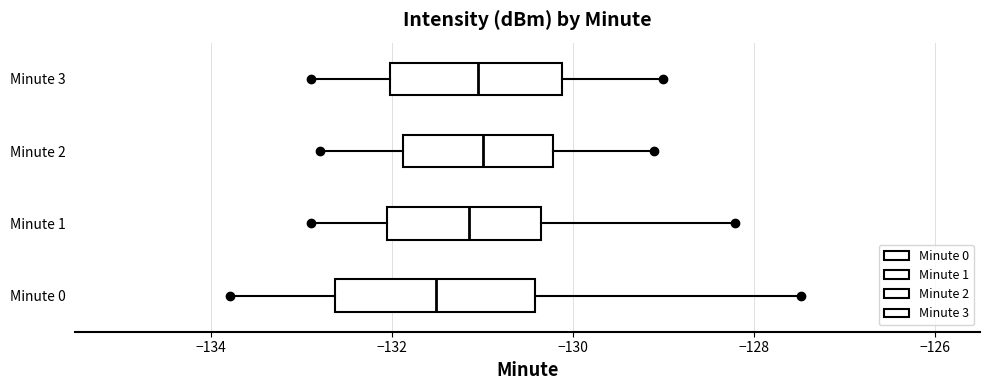

Where does the left whisker of the box for Minute 3 end on the x-axis? The values are not printed on the chart, so give them approximately, as read against the axis.

-132.8